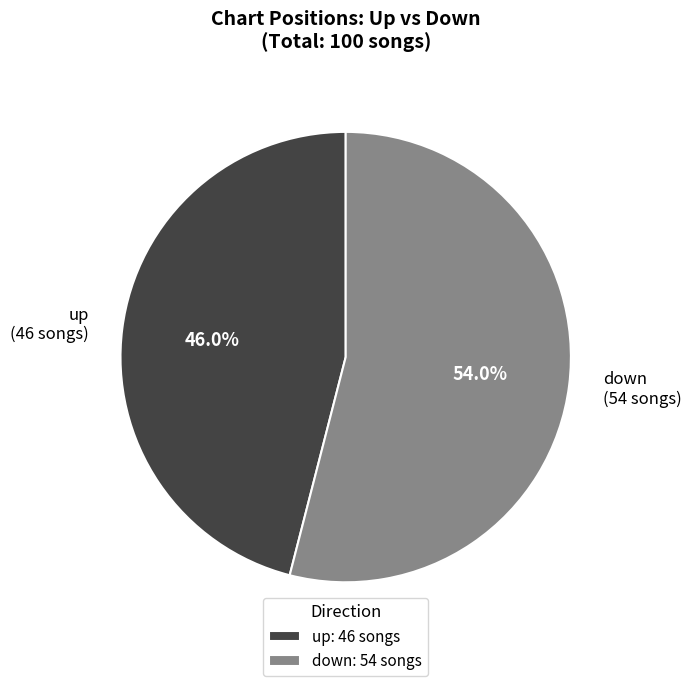

How many segments does this pie chart have?

2